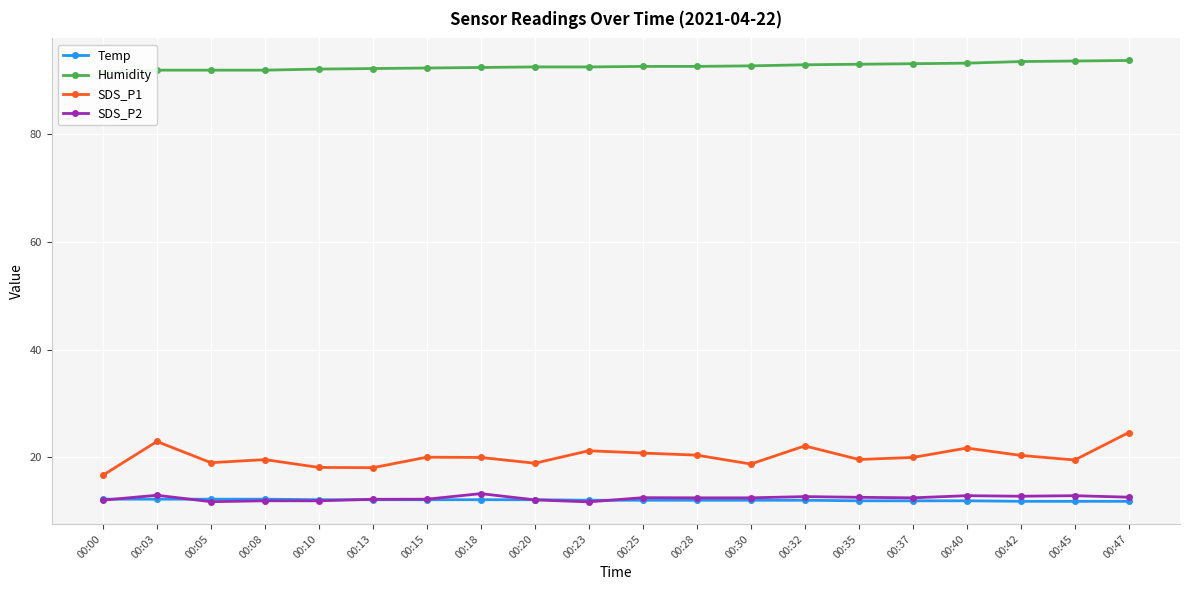

Reading left to right, list all the values displayed in this chart.

Temp: 00:00=12.2	00:03=12.2	00:05=12.2	00:08=12.2	00:10=12.1	00:13=12.1	00:15=12.1	00:18=12.1	00:20=12.1	00:23=12.0	00:25=12.0	00:28=12.0	00:30=12.0	00:32=12.0	00:35=11.9	00:37=11.9	00:40=11.9	00:42=11.8	00:45=11.8	00:47=11.8
Humidity: 00:00=91.6	00:03=91.9	00:05=91.9	00:08=91.9	00:10=92.1	00:13=92.2	00:15=92.3	00:18=92.4	00:20=92.5	00:23=92.5	00:25=92.6	00:28=92.6	00:30=92.7	00:32=92.9	00:35=93.0	00:37=93.1	00:40=93.2	00:42=93.5	00:45=93.6	00:47=93.7
SDS_P1: 00:00=16.6	00:03=22.9	00:05=19.0	00:08=19.6	00:10=18.1	00:13=18.1	00:15=20.0	00:18=19.9	00:20=18.9	00:23=21.2	00:25=20.8	00:28=20.4	00:30=18.7	00:32=22.1	00:35=19.6	00:37=19.9	00:40=21.7	00:42=20.3	00:45=19.5	00:47=24.6
SDS_P2: 00:00=12.0	00:03=12.9	00:05=11.7	00:08=11.9	00:10=11.9	00:13=12.2	00:15=12.2	00:18=13.2	00:20=12.1	00:23=11.7	00:25=12.5	00:28=12.4	00:30=12.4	00:32=12.7	00:35=12.6	00:37=12.4	00:40=12.8	00:42=12.8	00:45=12.8	00:47=12.6